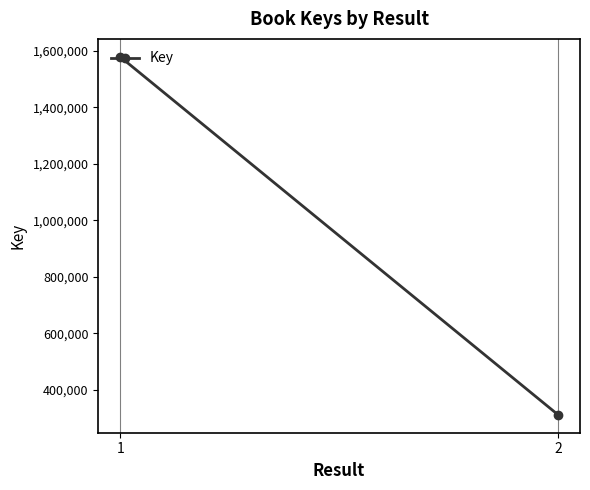

What is the difference between the values at 1 and 2?

1267679